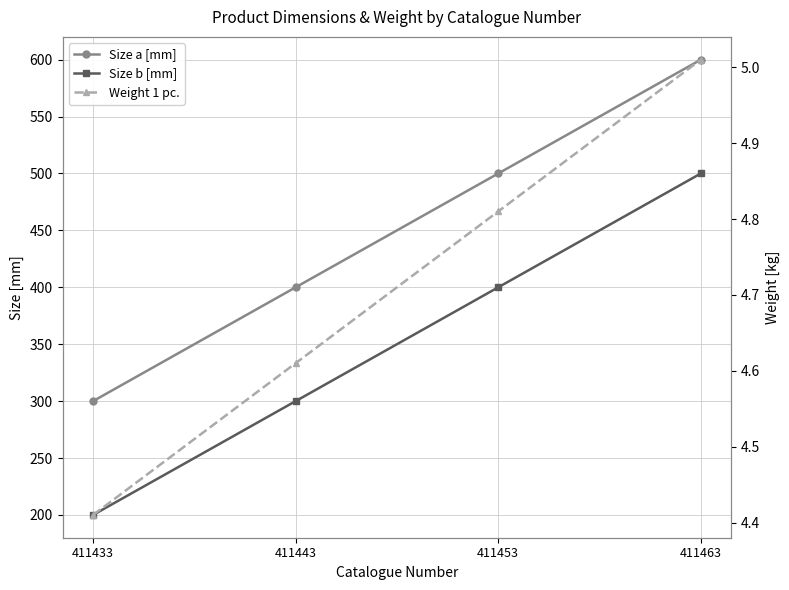

Reading left to right, extract all data points from this chart.

Size a [mm]: 411433=300.0	411443=400.0	411453=500.0	411463=600.0
Size b [mm]: 411433=200.0	411443=300.0	411453=400.0	411463=500.0
Weight 1 pc.: 411433=4.4	411443=4.6	411453=4.8	411463=5.0